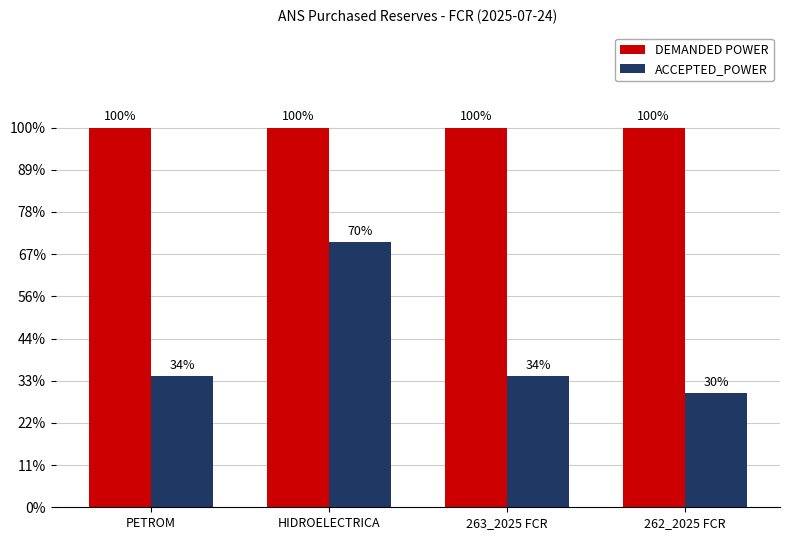

Are the bars horizontal?

No